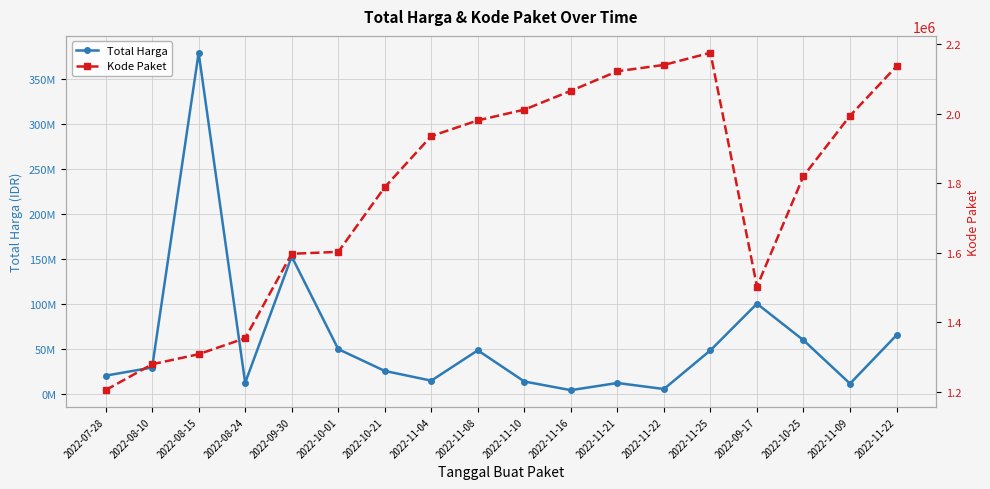

At how many categories does at least one series exceed 285024200?

1